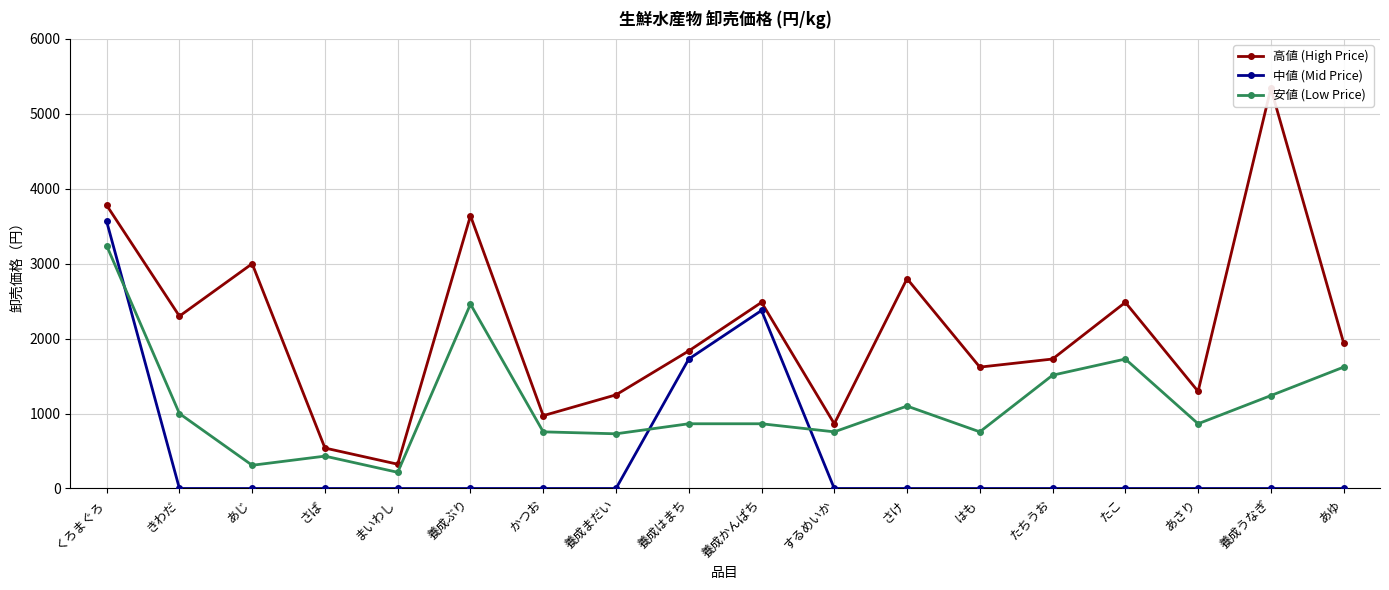

Where is 中値 (Mid Price) nearest to the value 1782?

養成はまち